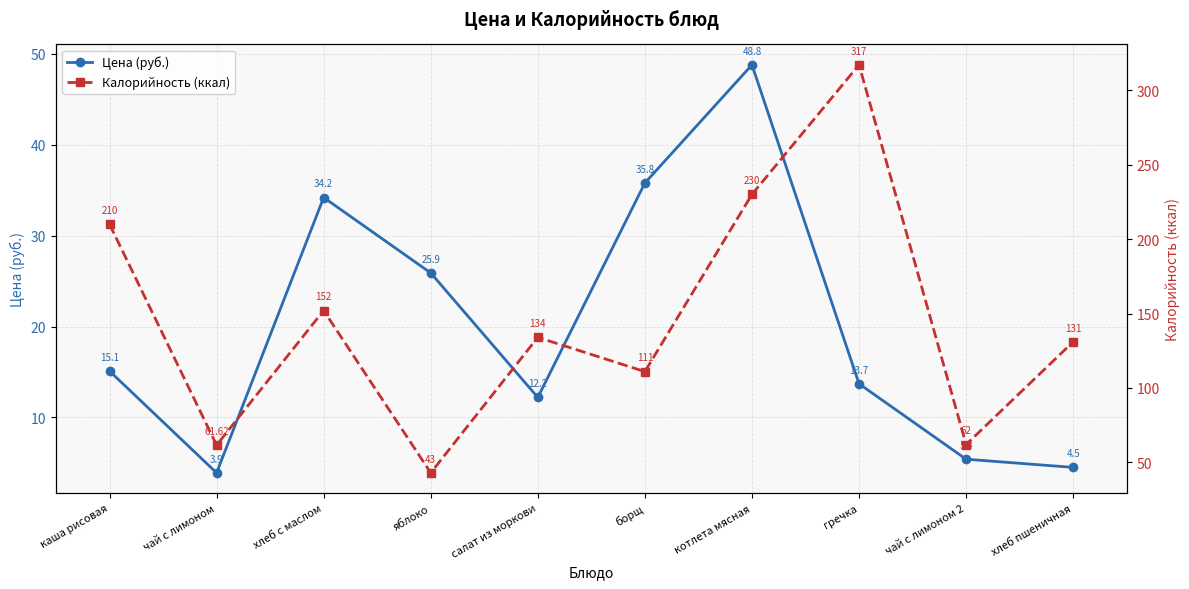

How many series are shown in this chart?

2